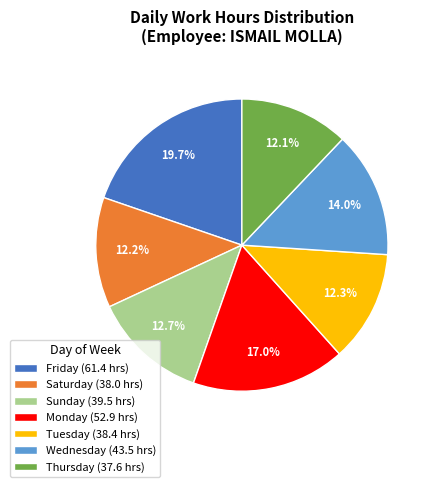

What is the largest slice in the pie chart?

Friday (61.4 hrs)